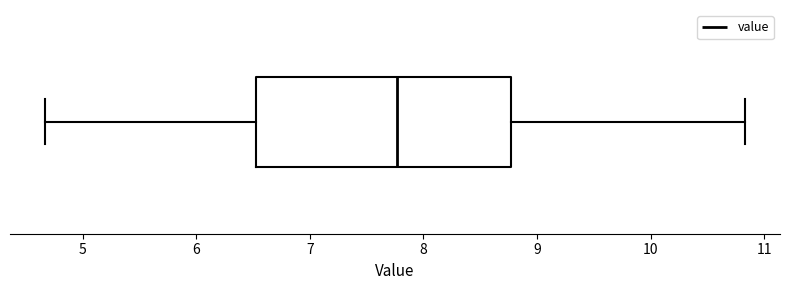

Transcribe this box plot: give where the median line is, the range the box spans, and where the two whiskers end, as read against the x-axis. The values are not printed on the chart, so give them approximately, as read against the axis.

median 7.8, box 6.5 to 8.8, whiskers 4.7 to 10.8